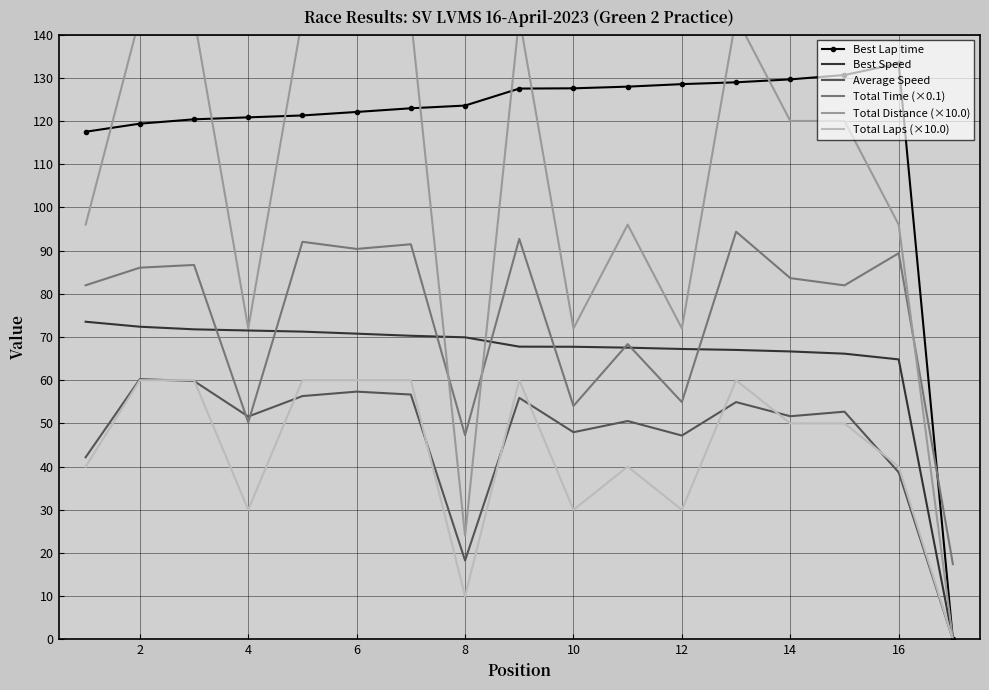

Reading left to right, what are all the values shown in this chart?

Best Lap time: 117.5	119.4	120.4	120.8	121.3	122.1	122.9	123.6	127.5	127.6	127.9	128.5	128.9	129.6	130.6	133.3	0.0
Best Speed: 73.5	72.4	71.8	71.5	71.2	70.8	70.3	69.9	67.8	67.7	67.5	67.2	67.0	66.7	66.1	64.8	0.0
Average Speed: 42.2	60.2	59.8	51.6	56.3	57.4	56.7	18.3	55.9	48.0	50.6	47.2	54.9	51.7	52.7	38.7	0.0
Total Time (×0.1): 82.0	86.0	86.7	50.2	92.0	90.4	91.5	47.3	92.7	54.0	68.4	54.9	94.4	83.6	81.9	89.4	17.4
Total Distance (×10.0): 96.0	144.0	144.0	72.0	144.0	144.0	144.0	24.0	144.0	72.0	96.0	72.0	144.0	120.0	120.0	96.0	0.0
Total Laps (×10.0): 40.0	60.0	60.0	30.0	60.0	60.0	60.0	10.0	60.0	30.0	40.0	30.0	60.0	50.0	50.0	40.0	0.0